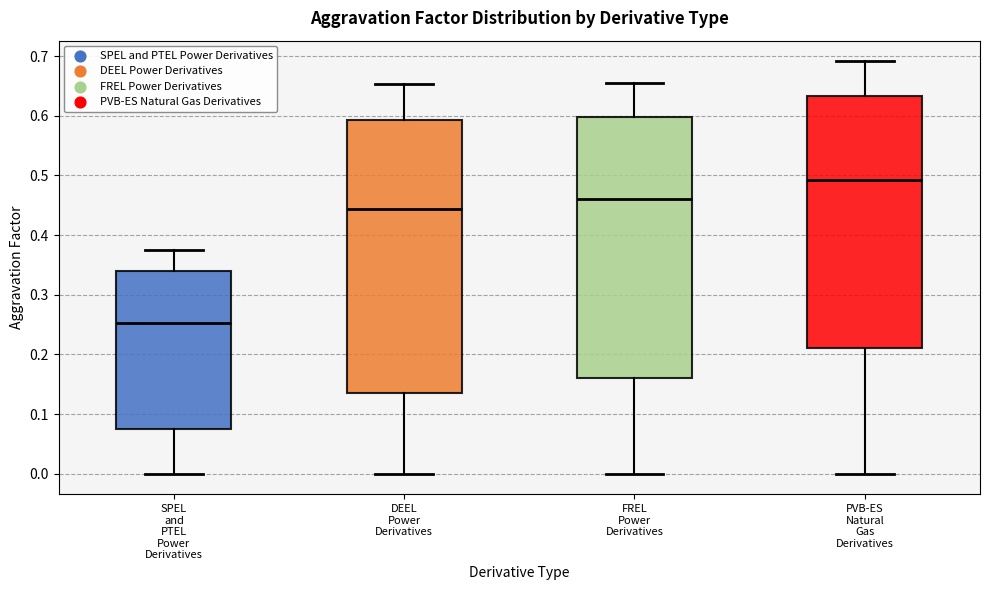

Which box's median line is the lowest?

SPEL and PTEL Power Derivatives